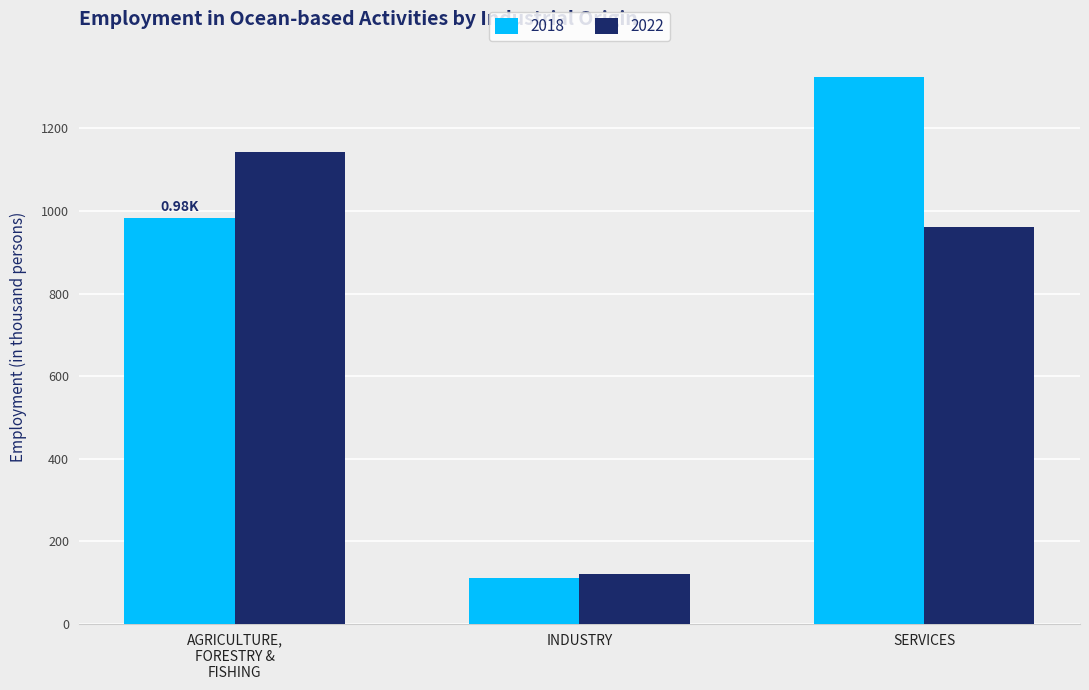

Rank the series by their maximum value, from highest to lowest.

2018, 2022